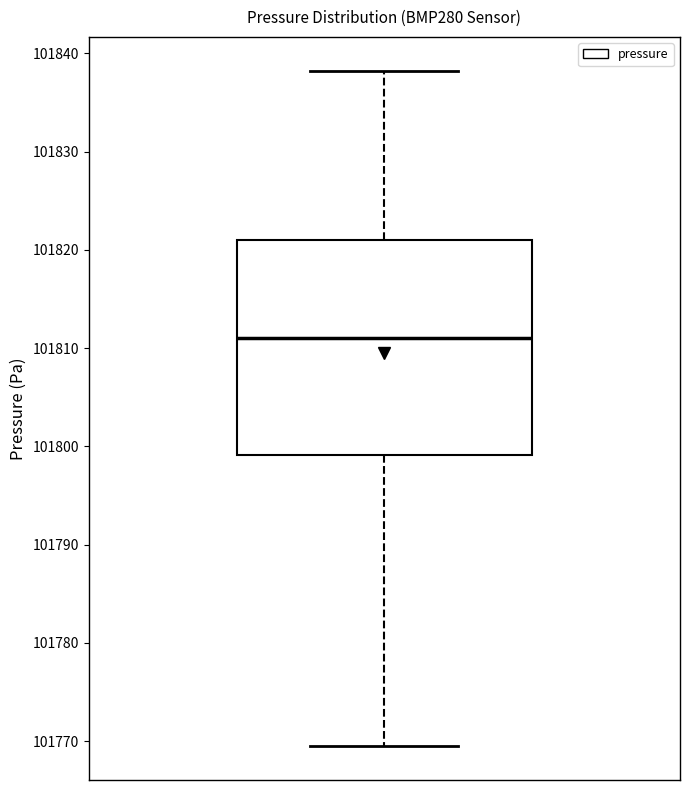

Where is the upper edge of the box on the y-axis? The values are not printed on the chart, so give them approximately, as read against the axis.

101821